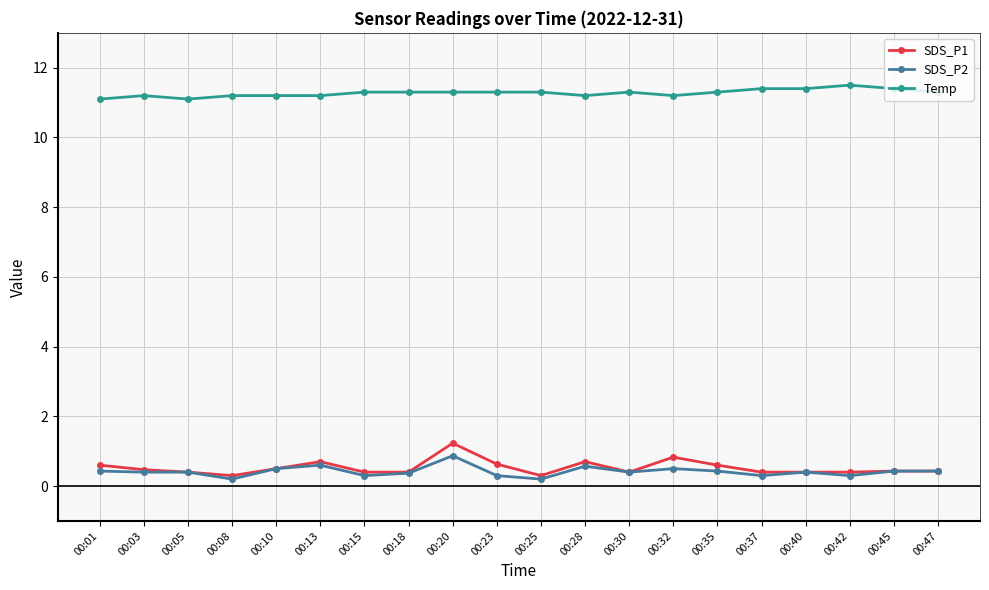

True or false: Temp and SDS_P2 cross at least once.

False